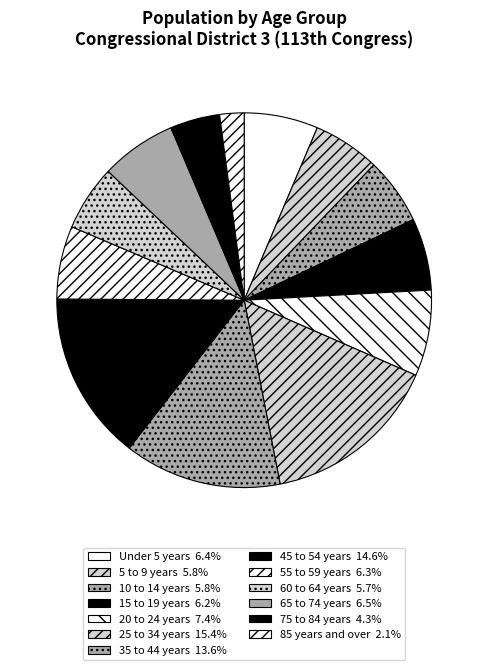

How many segments does this pie chart have?

13